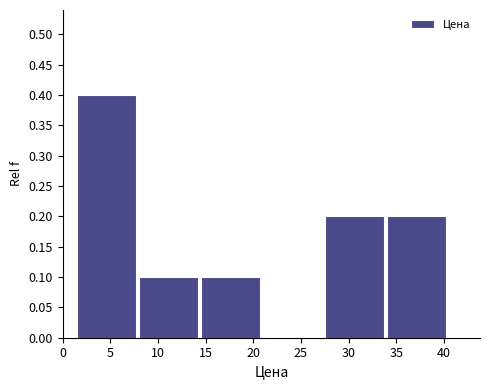

Reading left to right, transcribe this chart: for each bar, give the range it covers on the x-axis and its height. Neither the bar edges nor the heights are printed on the chart, so give them approximately, as read against the axes.

1.5 to 8.0: 0.4
8.0 to 14.5: 0.1
14.5 to 21.0: 0.1
21.0 to 27.5: 0
27.5 to 34.0: 0.2
34.0 to 40.5: 0.2